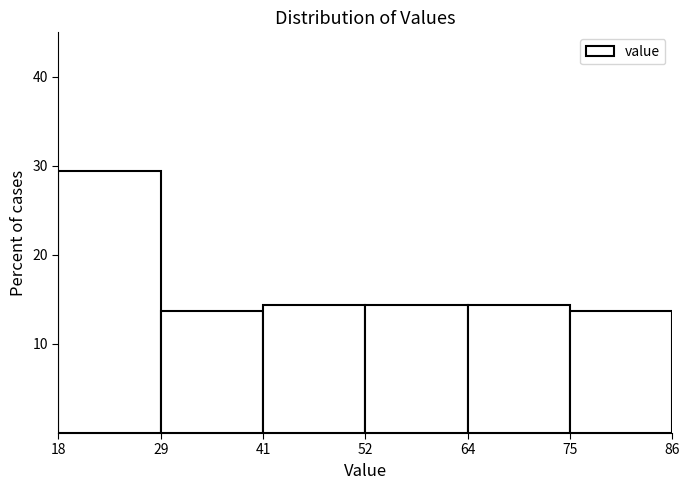

Over which range of the x-axis is the bar tallest?

18 to 29